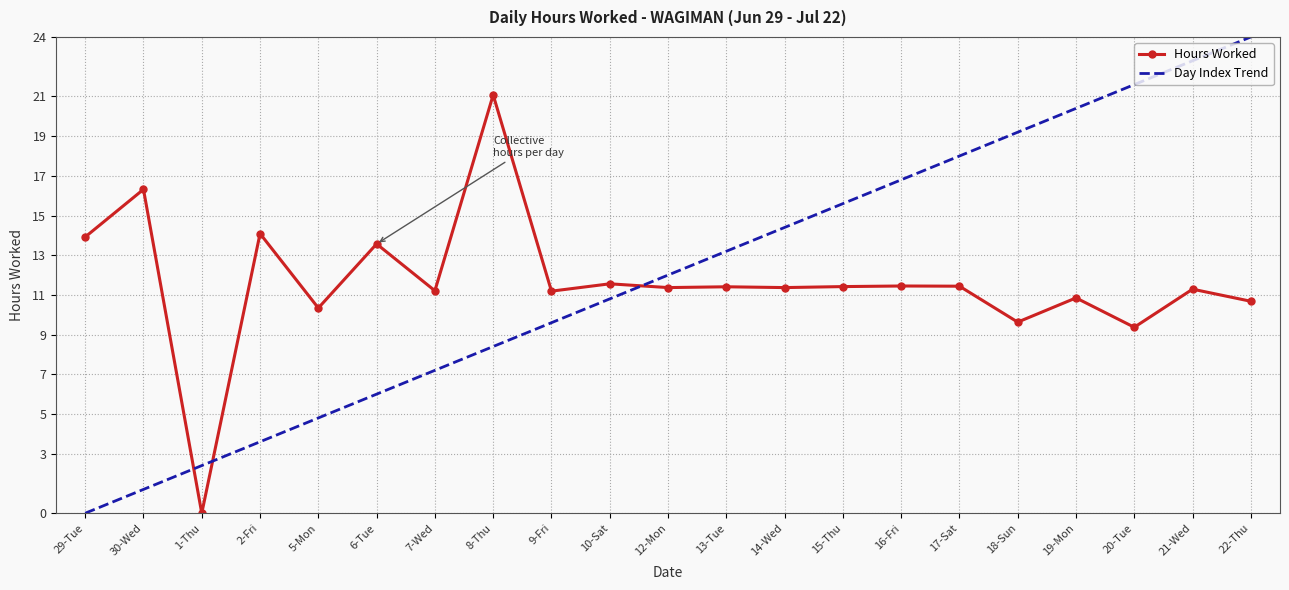

How many times do Day Index Trend and Hours Worked cross each other?

3